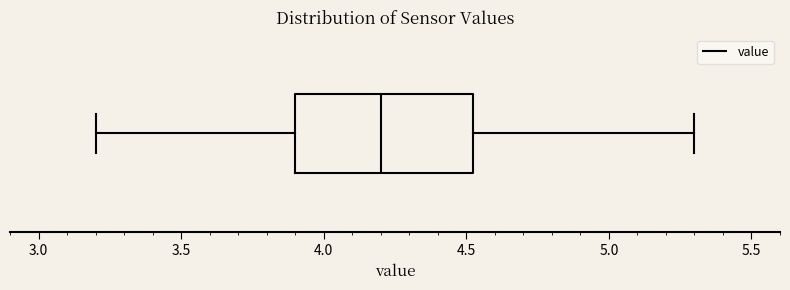

Transcribe this box plot: give where the median line is, the range the box spans, and where the two whiskers end, as read against the x-axis. The values are not printed on the chart, so give them approximately, as read against the axis.

median 4.20, box 3.90 to 4.55, whiskers 3.20 to 5.30